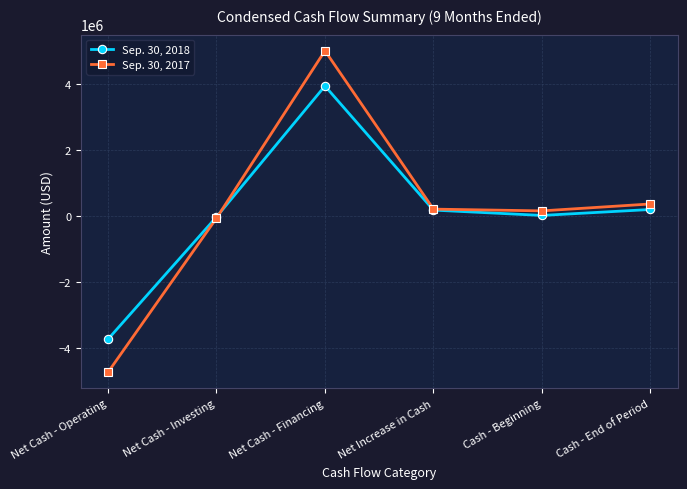

True or false: Sep. 30, 2018 has a value of -6154754 at Net Cash - Operating.

False